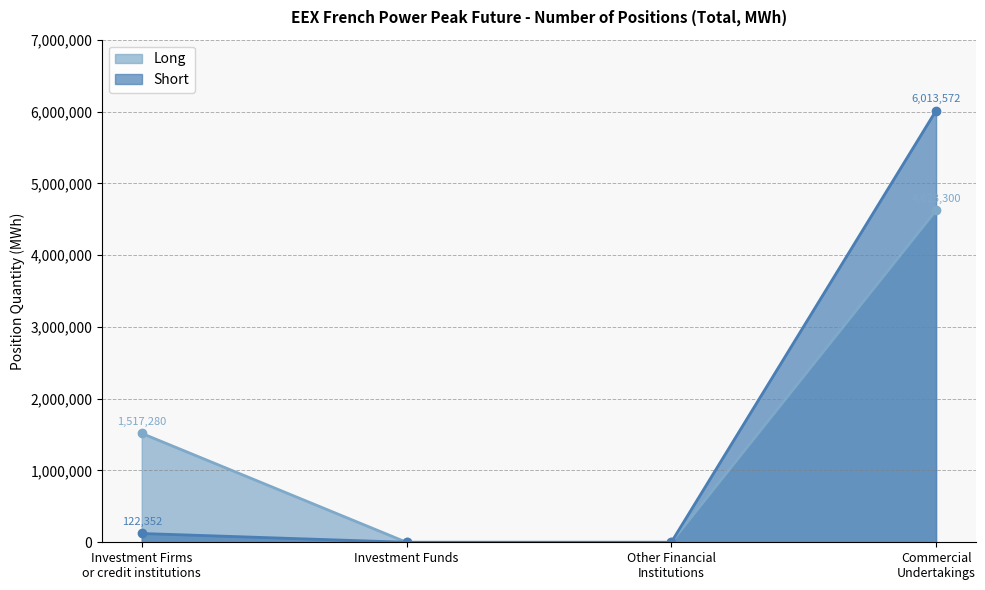

What is the sum of the Short values at Commercial Undertakings and Investment Funds?

6013572